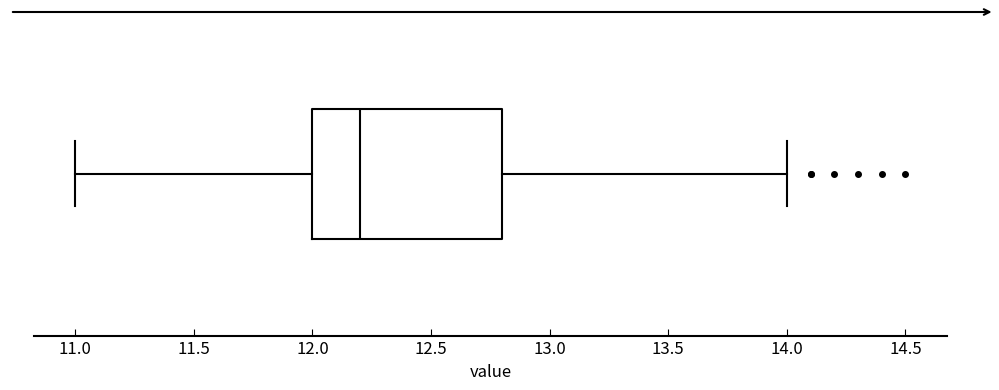

Read this box plot against the x-axis: the position of the median line, the range covered by the box, and the ends of both whiskers. The values are not printed on the chart, so give them approximately, as read against the axis.

median 12.2, box 12.0 to 12.8, whiskers 11.0 to 14.0